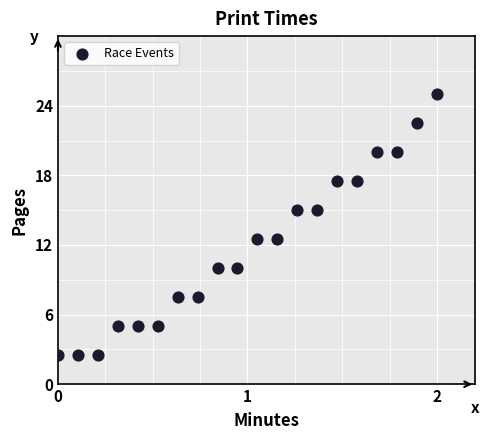

What is the range of X values (max minus min)?

2.0